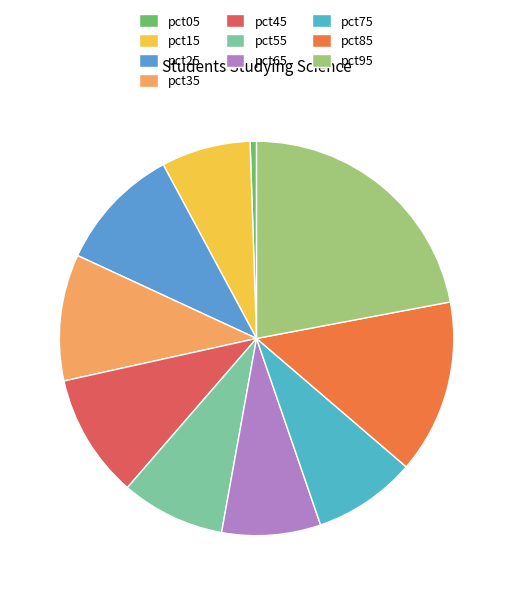

What percentage is the pct85 slice, to the nearest percent?

14%